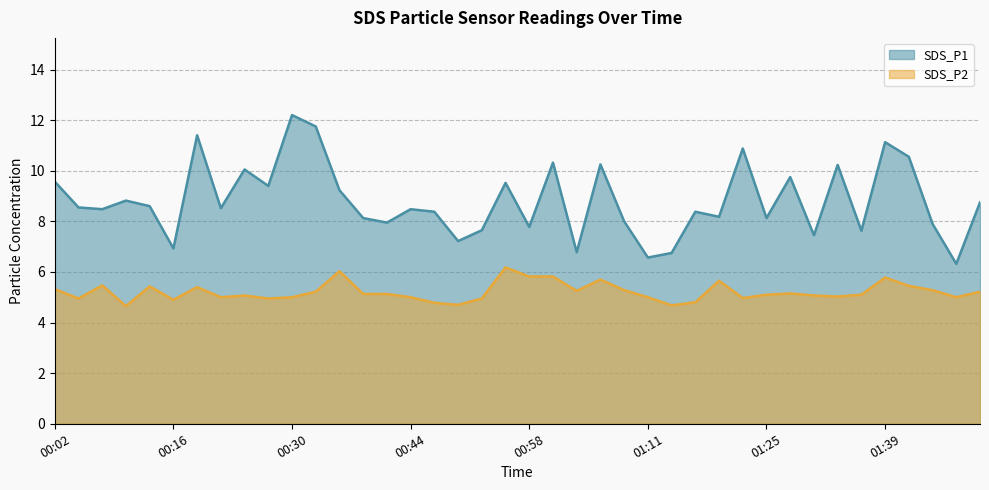

How many interior local peaks does the SDS_P2 series have?

10